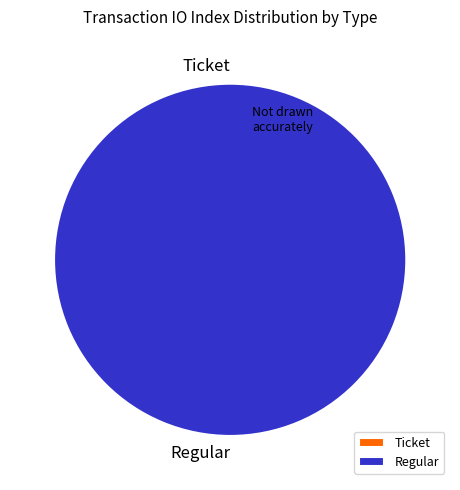

What is the smallest slice in the pie chart?

Ticket